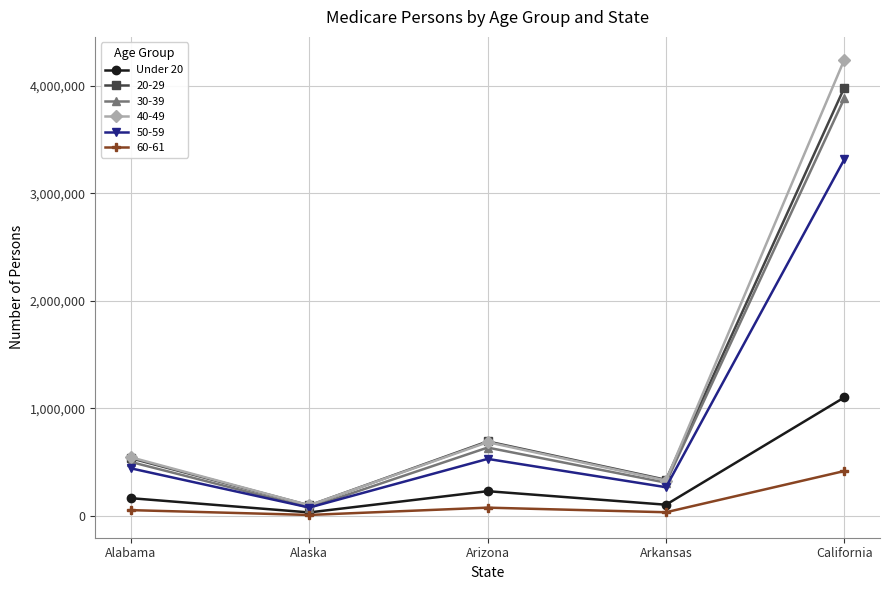

How many values in the 30-39 series are below 500890?

2